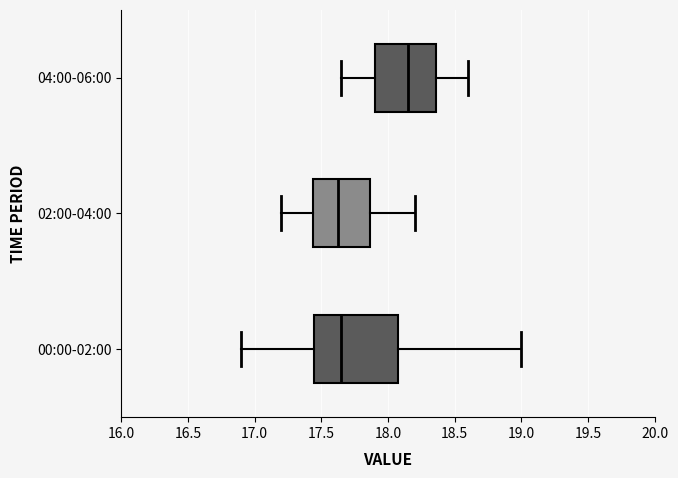

Reading bottom to top, read every box against the x-axis: the position of its median line, the range the box covers, and the ends of its whiskers. The values are not printed on the chart, so give them approximately, as read against the axis.

00:00-02:00: median 17.65, box 17.45 to 18.10, whiskers 16.90 to 19.00
02:00-04:00: median 17.65, box 17.45 to 17.85, whiskers 17.20 to 18.20
04:00-06:00: median 18.15, box 17.90 to 18.35, whiskers 17.65 to 18.60